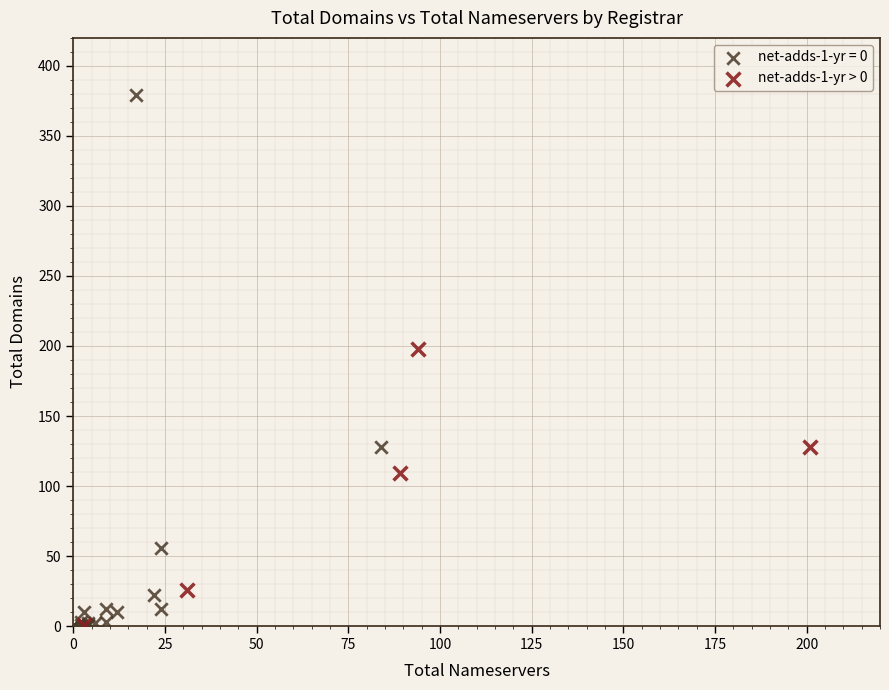

Which series reaches the maximum Y coordinate?

net-adds-1-yr = 0